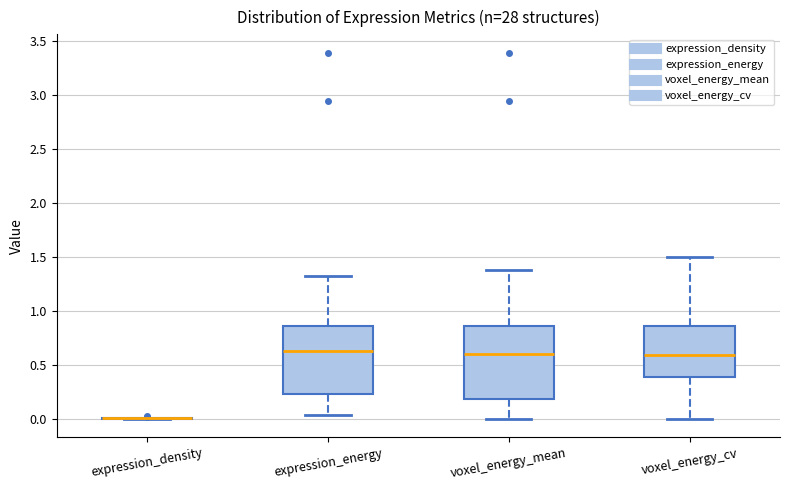

Reading left to right, read every box against the y-axis: the position of its median line, the range the box covers, and the ends of its whiskers. The values are not printed on the chart, so give them approximately, as read against the axis.

expression_density: box collapsed to a line at 0.00, whiskers 0.00 to 0.00
expression_energy: median 0.65, box 0.25 to 0.85, whiskers 0.05 to 1.30
voxel_energy_mean: median 0.60, box 0.20 to 0.85, whiskers 0.00 to 1.40
voxel_energy_cv: median 0.60, box 0.40 to 0.85, whiskers 0.00 to 1.50